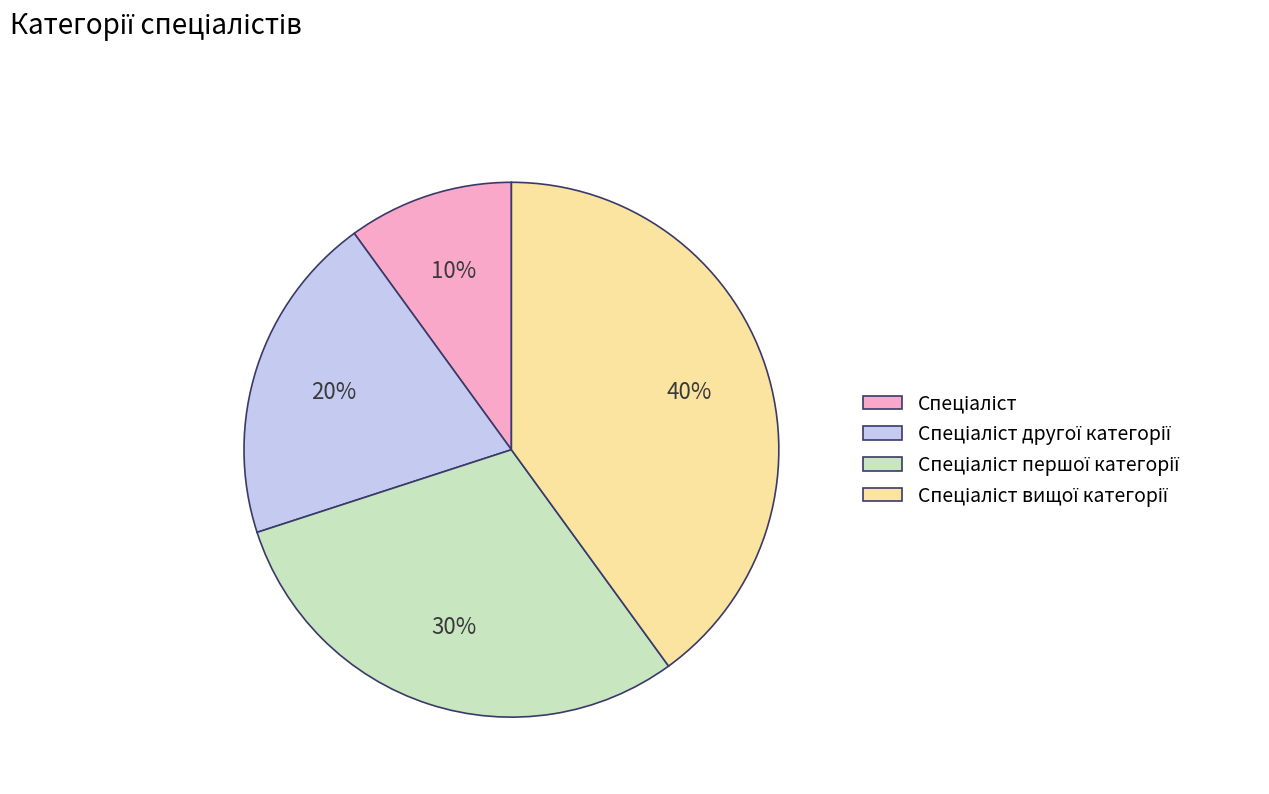

To the nearest percent, what is the difference between the largest and smallest slice percentages?

30%